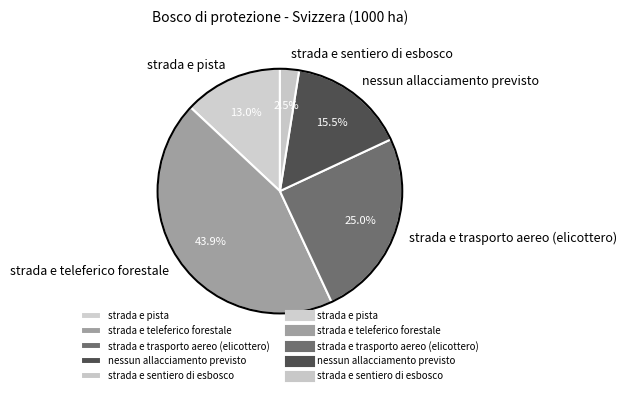

What percentage is NOT represented by strada e sentiero di esbosco?

97.5%